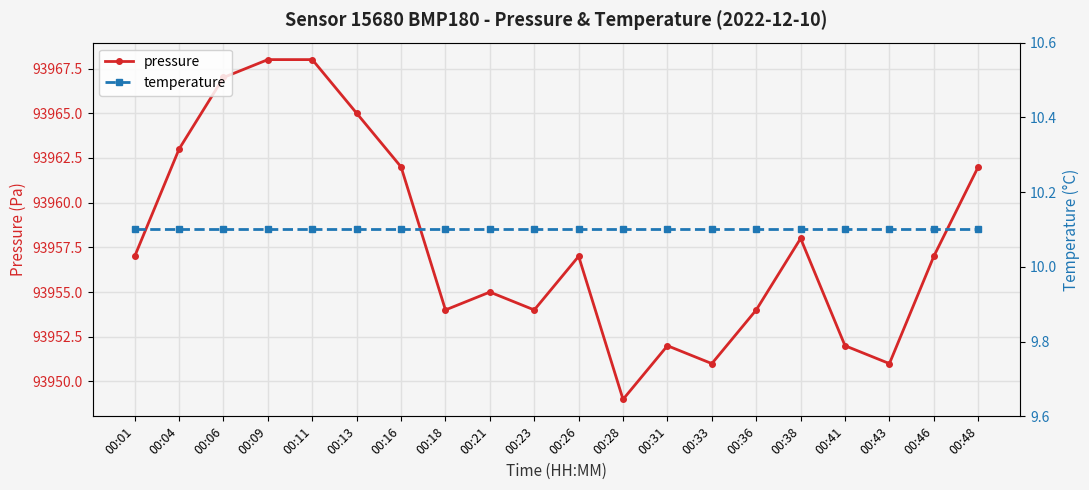

True or false: pressure and temperature intersect in this chart.

False